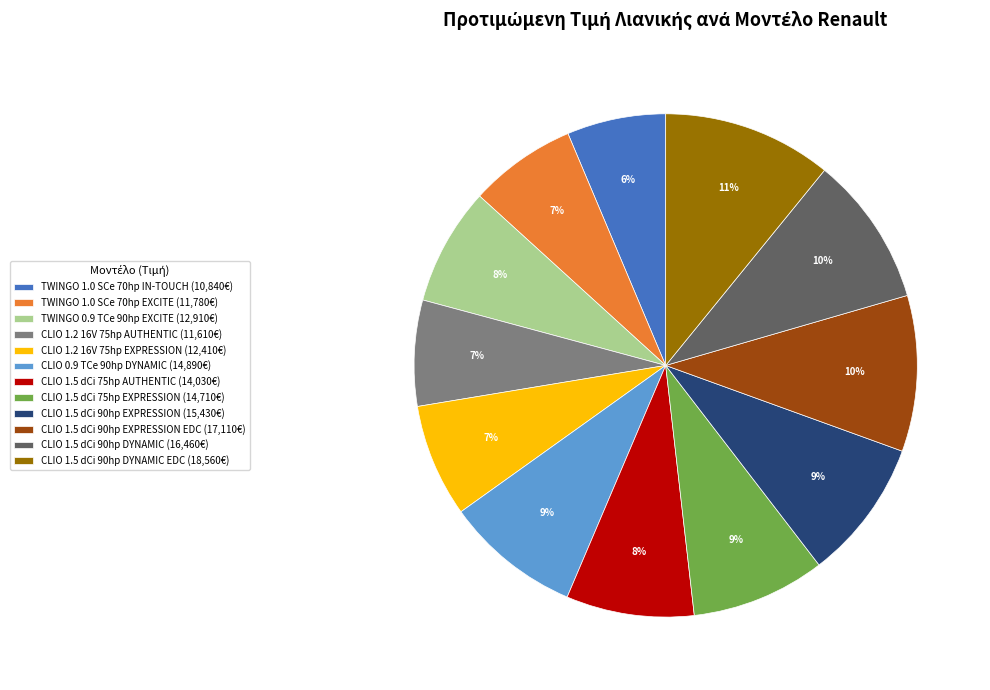

The CLIO 0.9 TCe 90hp DYNAMIC (14,890€) slice represents 9% of the pie. True or false?

True